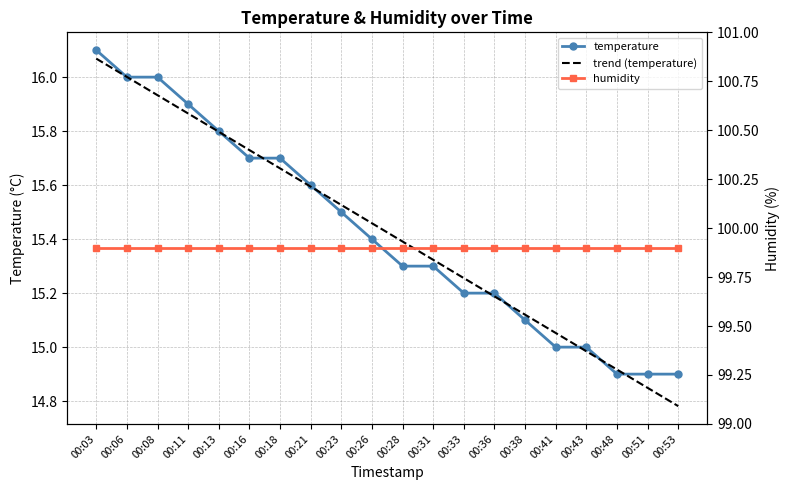

What is the sum of all trend (temperature) values?

308.5